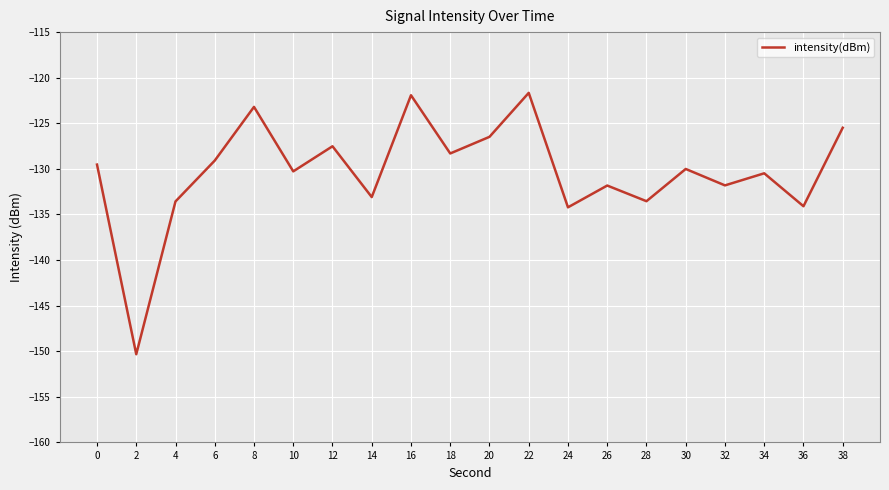

What is the change in value from 8 to 14?

-9.9